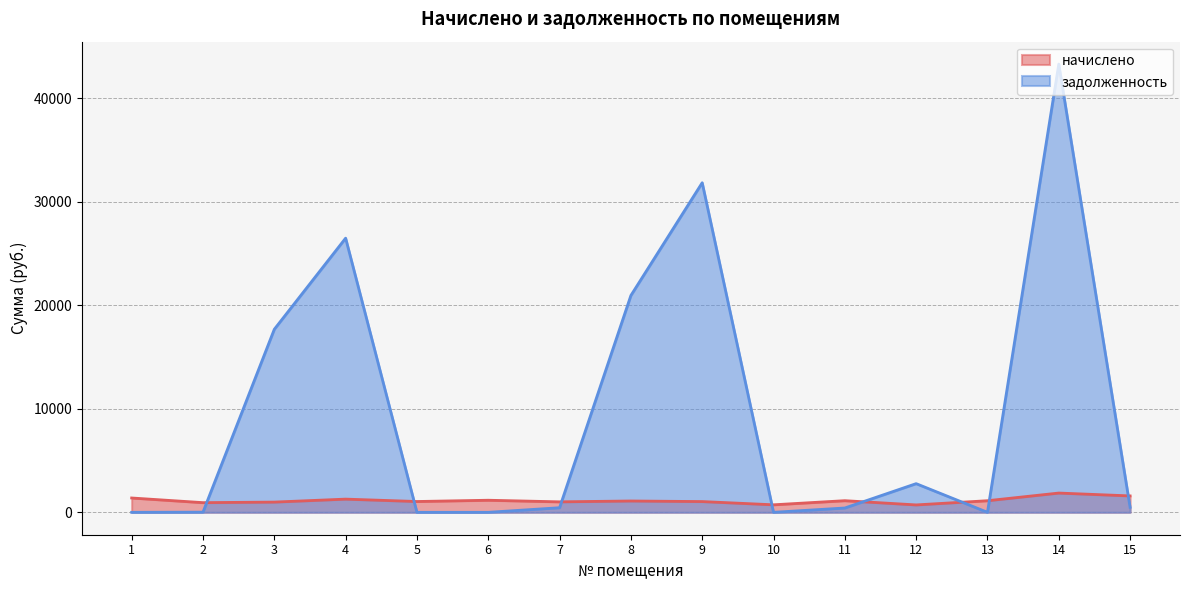

At which label is начислено closest to 1287?

4